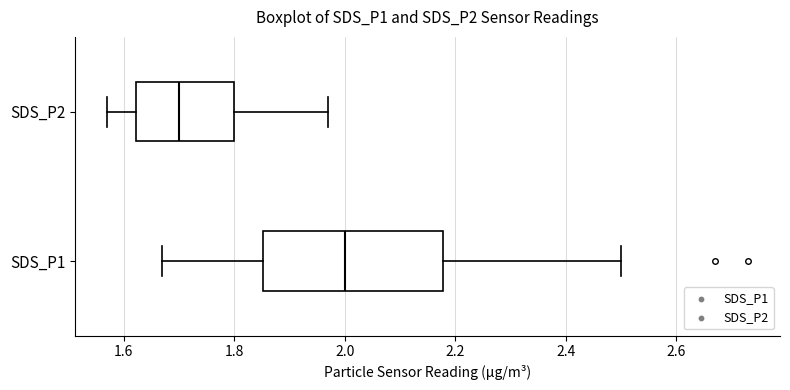

Reading bottom to top, transcribe this box plot: for each box, give where its median line is, the range the box spans, and where its two whiskers end, as read against the x-axis. The values are not printed on the chart, so give them approximately, as read against the axis.

SDS_P1: median 2.00, box 1.86 to 2.18, whiskers 1.68 to 2.50
SDS_P2: median 1.70, box 1.62 to 1.80, whiskers 1.58 to 1.98